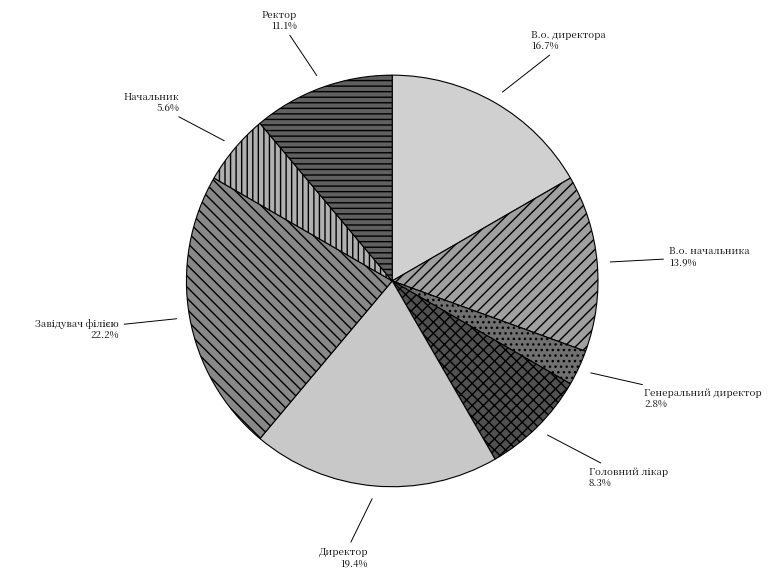

How many slices are in this pie chart?

8